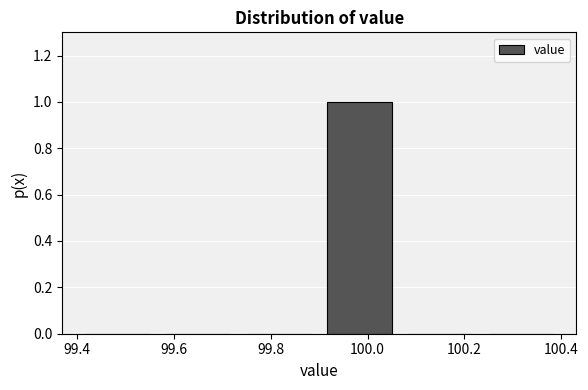

How tall is the bar that spans 99.90 to 100.06 on the x-axis? Neither the bar edges nor the heights are printed on the chart, so give them approximately, as read against the axes.

1